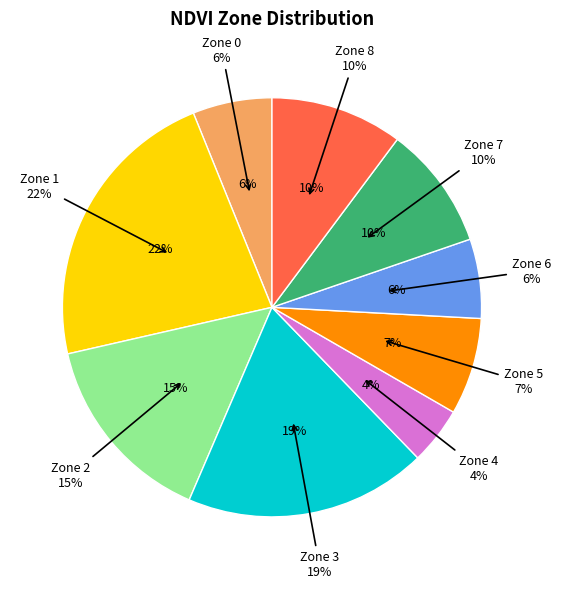

Which slice is the largest?

Zone 1